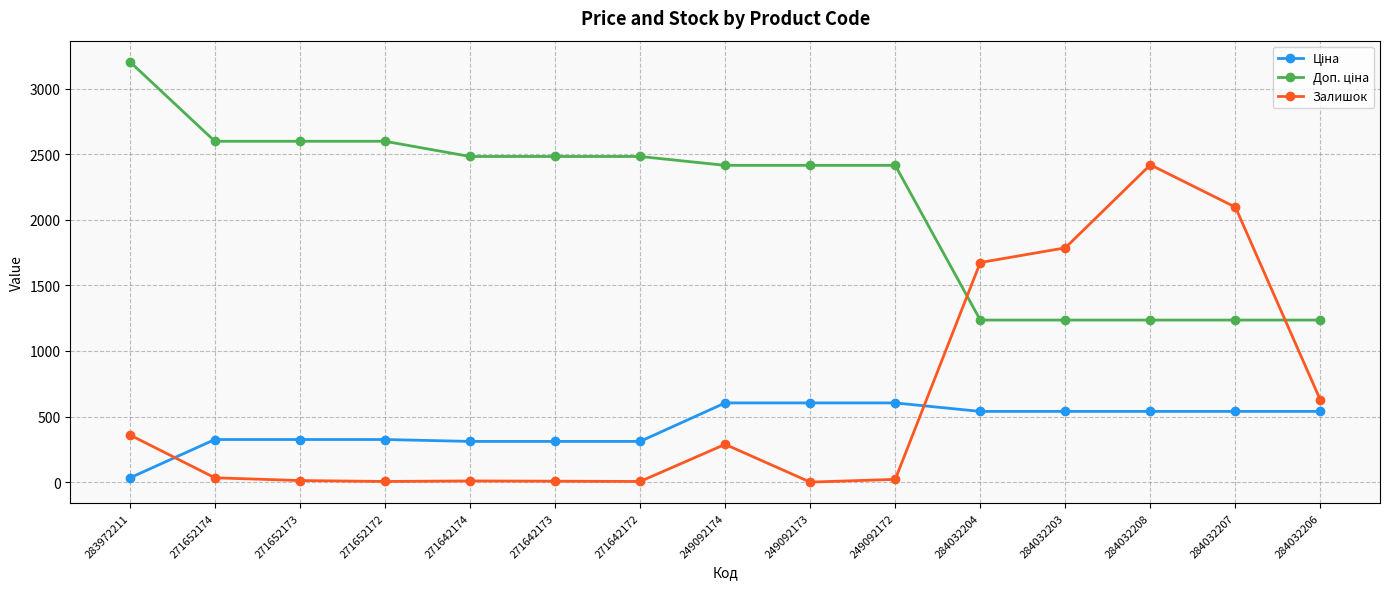

The value of Залишок at 284032203 is 1786.0. True or false?

True